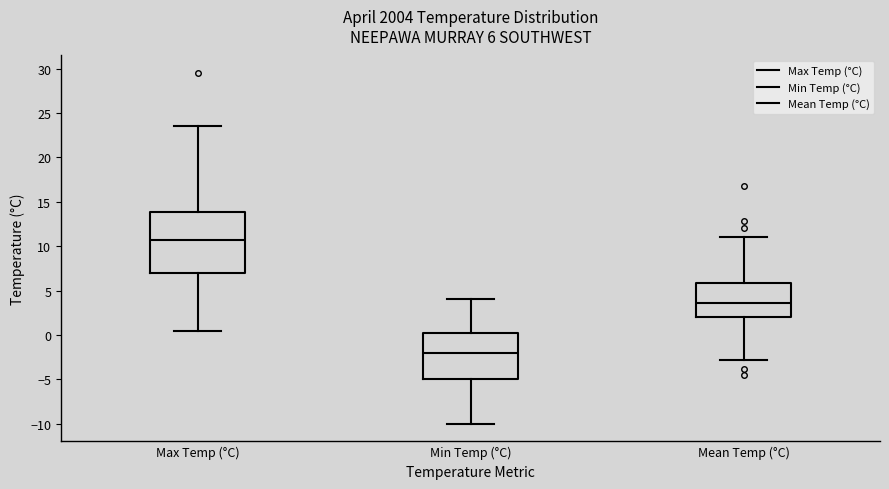

Comparing the boxes themselves (not the whiskers), which one is the tallest?

Max Temp (°C)